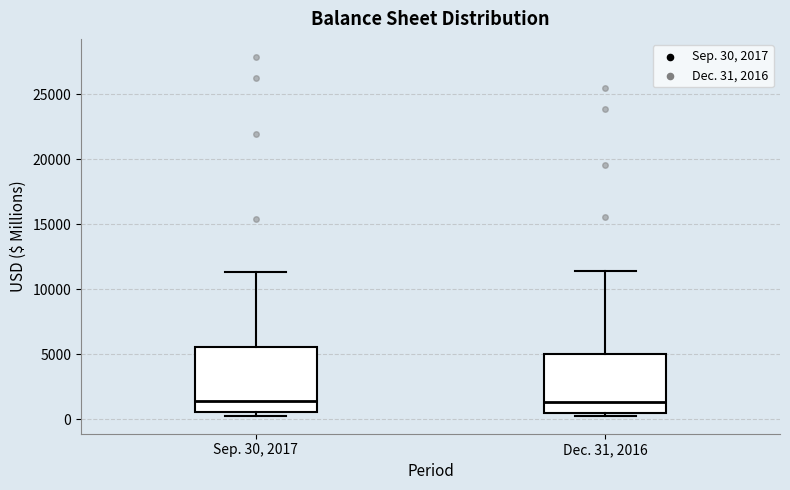

Reading left to right, read every box against the y-axis: the position of its median line, the range the box covers, and the ends of its whiskers. The values are not printed on the chart, so give them approximately, as read against the axis.

Sep. 30, 2017: median 1500, box 500 to 5500, whiskers 500 (just below the box's lower edge) to 11500
Dec. 31, 2016: median 1500, box 500 to 5000, whiskers 500 (just below the box's lower edge) to 11500